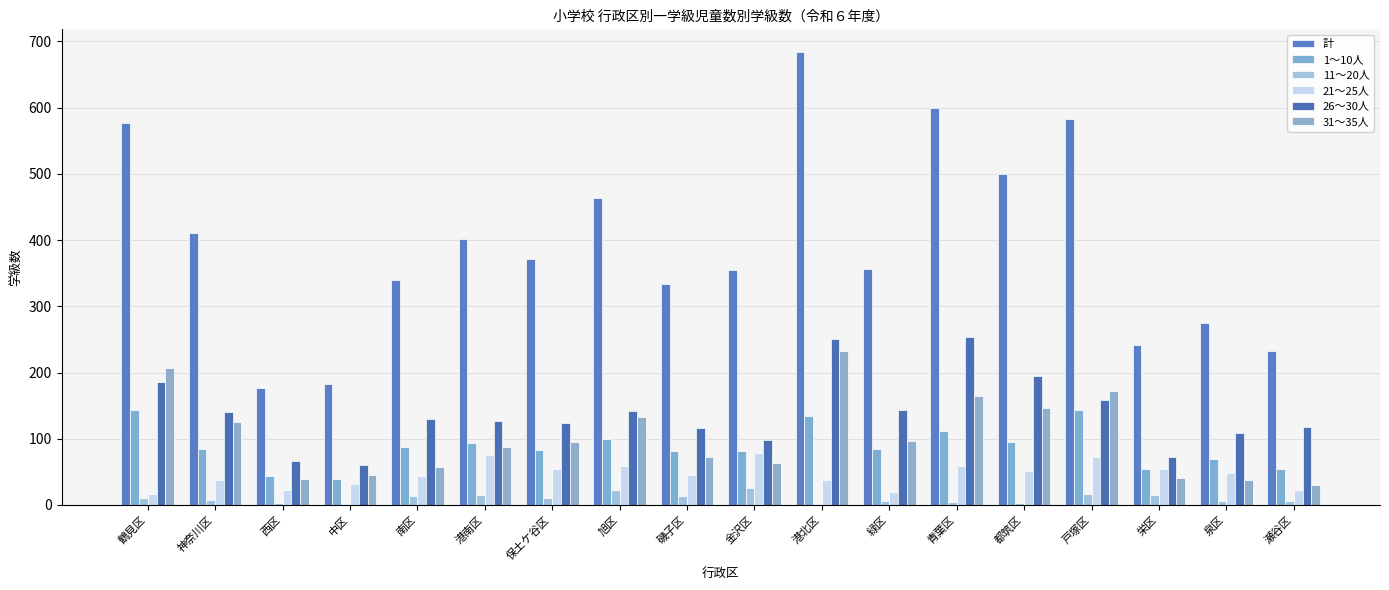

Reading left to right, list all the values displayed in this chart.

計: 鶴見区=577	神奈川区=410	西区=177	中区=182	南区=340	港南区=402	保土ケ谷区=372	旭区=464	磯子区=334	金沢区=355	港北区=684	緑区=357	青葉区=600	都筑区=500	戸塚区=583	栄区=241	泉区=275	瀬谷区=233
1～10人: 鶴見区=143	神奈川区=85	西区=43	中区=39	南区=87	港南区=94	保土ケ谷区=83	旭区=99	磯子区=81	金沢区=82	港北区=135	緑区=85	青葉区=111	都筑区=95	戸塚区=143	栄区=55	泉区=69	瀬谷区=54
11～20人: 鶴見区=11	神奈川区=8	西区=3	中区=2	南区=13	港南区=15	保土ケ谷区=10	旭区=22	磯子区=13	金沢区=26	港北区=2	緑区=6	青葉区=4	都筑区=3	戸塚区=17	栄区=15	泉区=6	瀬谷区=6
21～25人: 鶴見区=17	神奈川区=37	西区=23	中区=31	南区=44	港南区=76	保土ケ谷区=54	旭区=59	磯子区=45	金沢区=78	港北区=37	緑区=20	青葉区=59	都筑区=52	戸塚区=72	栄区=55	泉区=49	瀬谷区=22
26～30人: 鶴見区=185	神奈川区=140	西区=66	中区=61	南区=130	港南区=127	保土ケ谷区=124	旭区=142	磯子区=116	金沢区=98	港北区=251	緑区=143	青葉区=253	都筑区=194	戸塚区=158	栄区=72	泉区=109	瀬谷区=117
31～35人: 鶴見区=207	神奈川区=126	西区=39	中区=45	南区=58	港南区=87	保土ケ谷区=95	旭区=133	磯子区=73	金沢区=64	港北区=232	緑区=96	青葉区=164	都筑区=147	戸塚区=172	栄区=41	泉区=37	瀬谷区=30